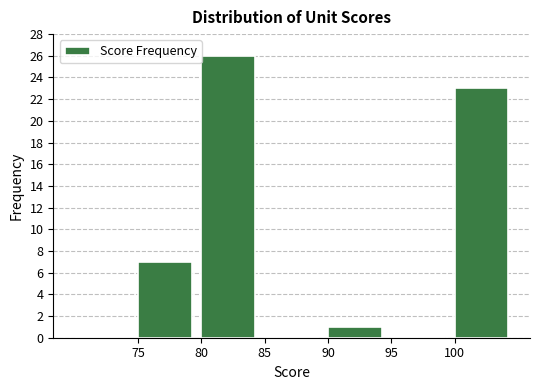

Reading left to right, transcribe this chart: for each bar, give the range it covers on the x-axis and its height. The values are not printed on the chart, so give them approximately, as read against the axis.

70 to 75: 0
75 to 80: 7
80 to 85: 26
85 to 90: 0
90 to 95: 1
95 to 100: 0
100 to 105: 23